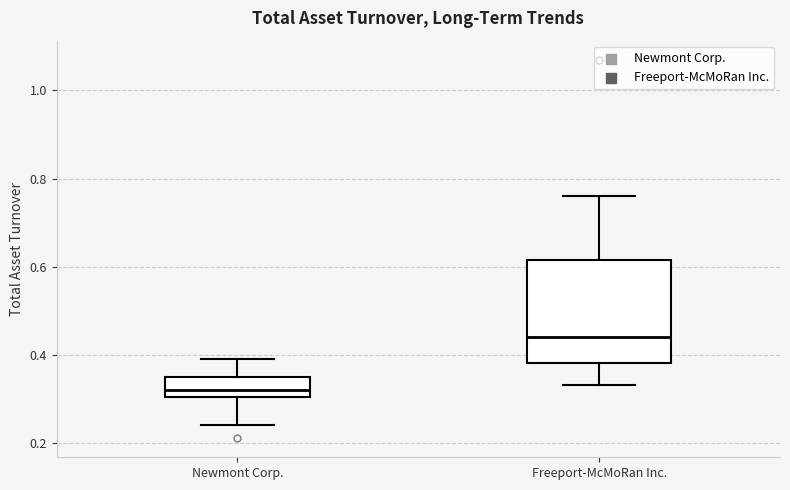

Comparing the boxes themselves (not the whiskers), which one is the tallest?

Freeport-McMoRan Inc.